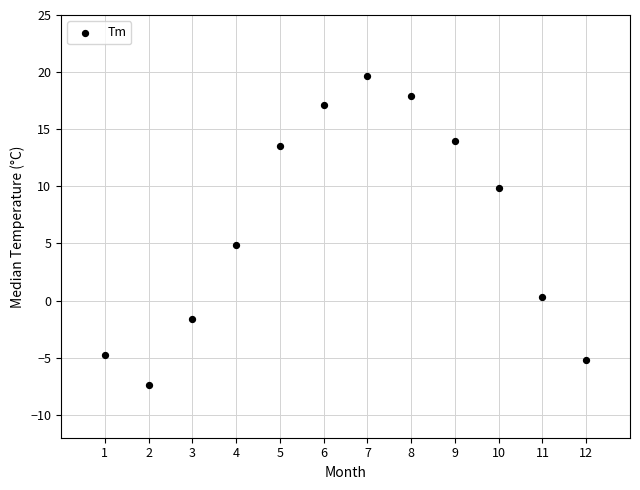

What Y value in the scatter plot is closest to 6?

4.9